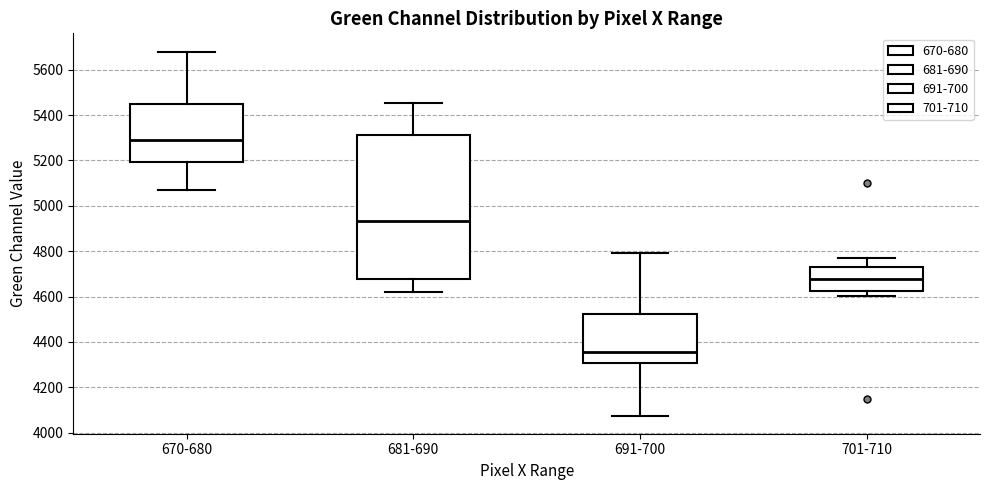

Reading left to right, transcribe this box plot: for each box, give where its median line is, the range the box spans, and where its two whiskers end, as read against the y-axis. The values are not printed on the chart, so give them approximately, as read against the axis.

670-680: median 5300, box 5200 to 5440, whiskers 5060 to 5680
681-690: median 4940, box 4680 to 5320, whiskers 4620 to 5460
691-700: median 4360, box 4300 to 4520, whiskers 4080 to 4800
701-710: median 4680, box 4620 to 4720, whiskers 4600 to 4780